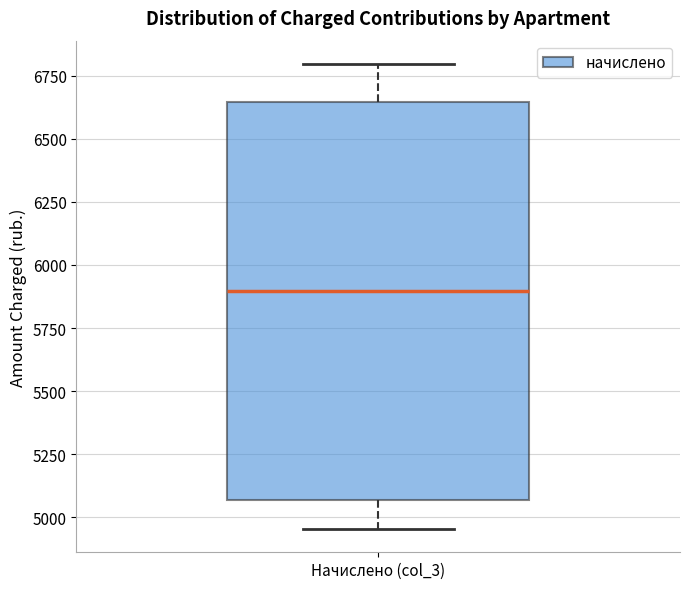

Transcribe this box plot: give where the median line is, the range the box spans, and where the two whiskers end, as read against the y-axis. The values are not printed on the chart, so give them approximately, as read against the axis.

median 5900, box 5050 to 6650, whiskers 4950 to 6800